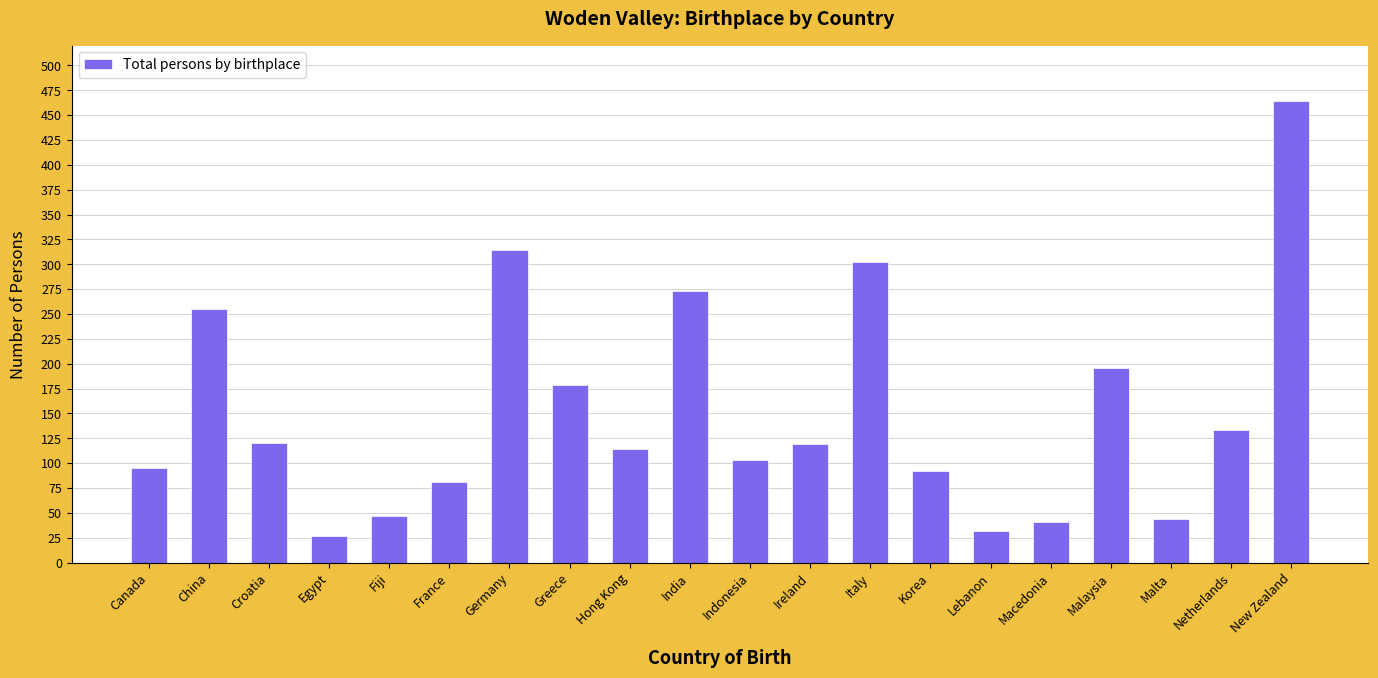

Are the bars grouped side by side (vs. stacked)?

No